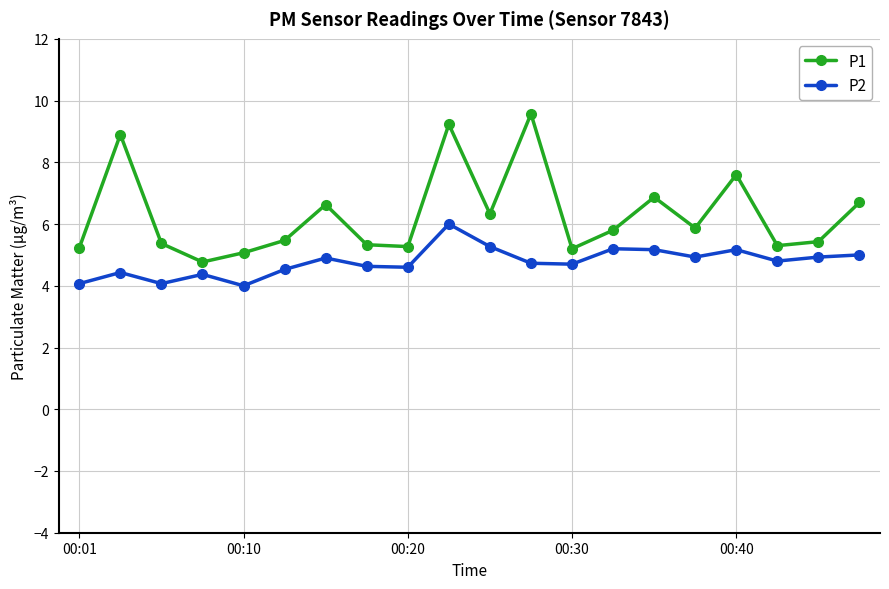

Which series has the widest spread of values?

P1